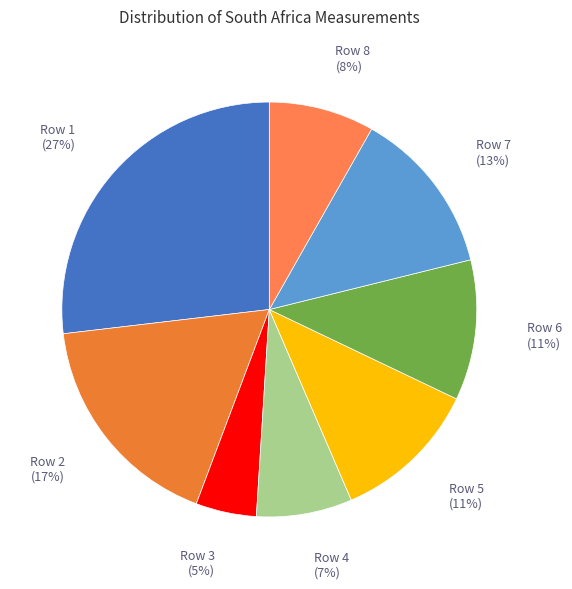

To the nearest percent, what percentage of the pie is Row 4 (7%)?

7%